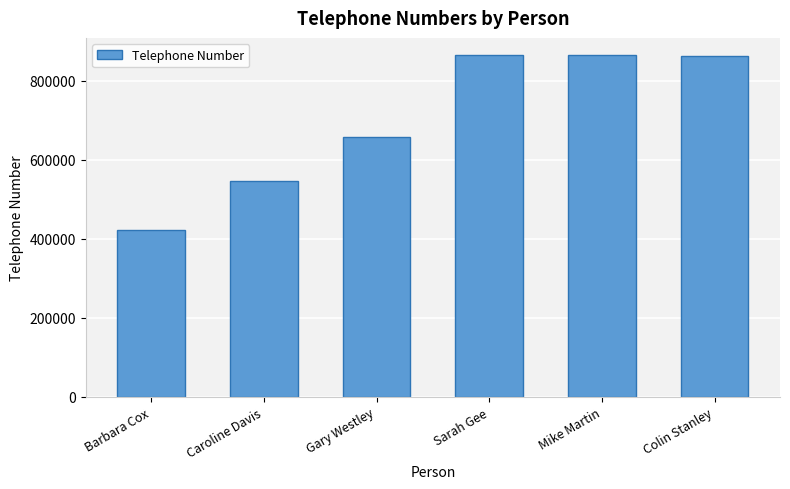

Are the bars grouped side by side (vs. stacked)?

No